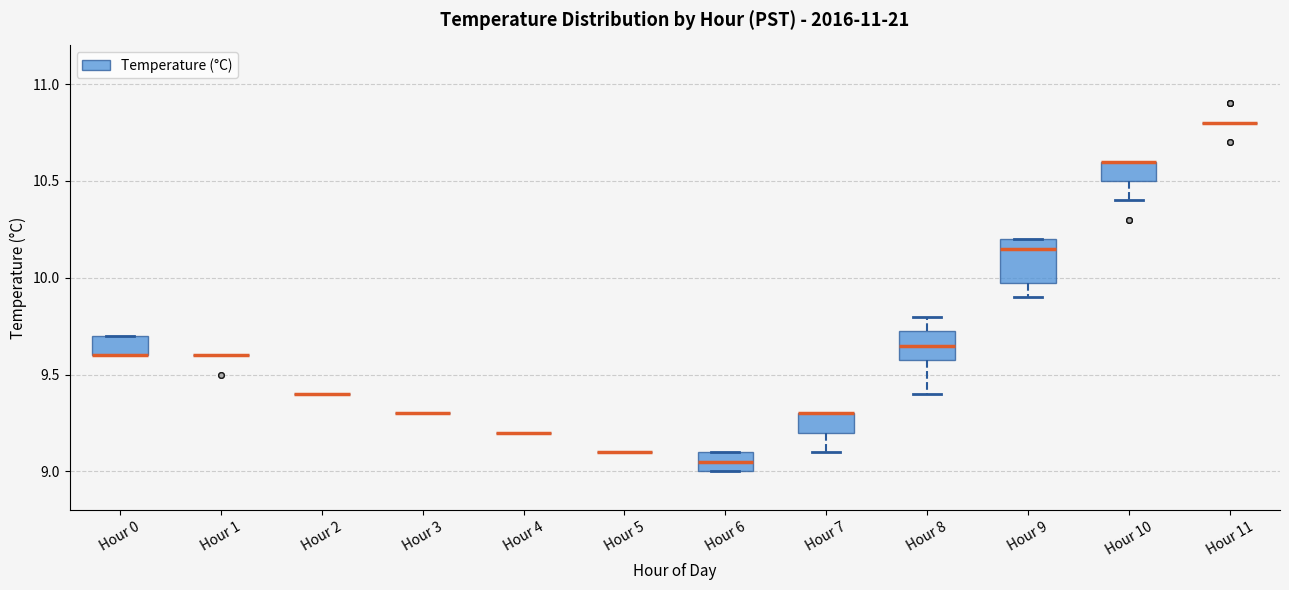

Reading left to right, transcribe this box plot: for each box, give where its median line is, the range the box spans, and where its two whiskers end, as read against the y-axis. The values are not printed on the chart, so give them approximately, as read against the axis.

Hour 0: median 9.60 (drawn on the box's lower edge), box 9.60 to 9.70, whiskers 9.60 to 9.70
Hour 1: box collapsed to a line at 9.60, whiskers 9.60 to 9.60
Hour 2: box collapsed to a line at 9.40, whiskers 9.40 to 9.40
Hour 3: box collapsed to a line at 9.30, whiskers 9.30 to 9.30
Hour 4: box collapsed to a line at 9.20, whiskers 9.20 to 9.20
Hour 5: box collapsed to a line at 9.10, whiskers 9.10 to 9.10
Hour 6: median 9.05, box 9.00 to 9.10, whiskers 9.00 to 9.10
Hour 7: median 9.30 (drawn on the box's upper edge), box 9.20 to 9.30, whiskers 9.10 to 9.30
Hour 8: median 9.65, box 9.60 to 9.75, whiskers 9.40 to 9.80
Hour 9: median 10.15, box 10.00 to 10.20, whiskers 9.90 to 10.20
Hour 10: median 10.60 (drawn on the box's upper edge), box 10.50 to 10.60, whiskers 10.40 to 10.60
Hour 11: box collapsed to a line at 10.80, whiskers 10.80 to 10.80